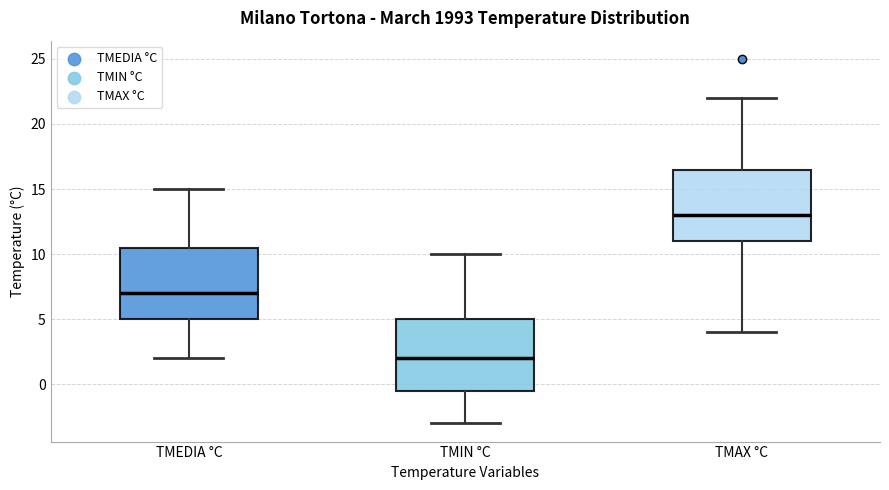

Where is the upper edge of the box for TMAX °C on the y-axis? The values are not printed on the chart, so give them approximately, as read against the axis.

16.5